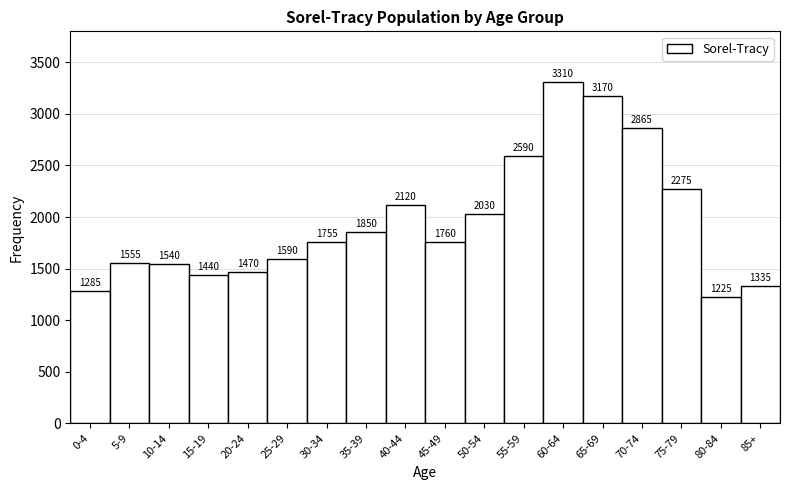

Reading left to right, list all the values displayed in this chart.

0-4=1285	5-9=1555	10-14=1540	15-19=1440	20-24=1470	25-29=1590	30-34=1755	35-39=1850	40-44=2120	45-49=1760	50-54=2030	55-59=2590	60-64=3310	65-69=3170	70-74=2865	75-79=2275	80-84=1225	85+=1335